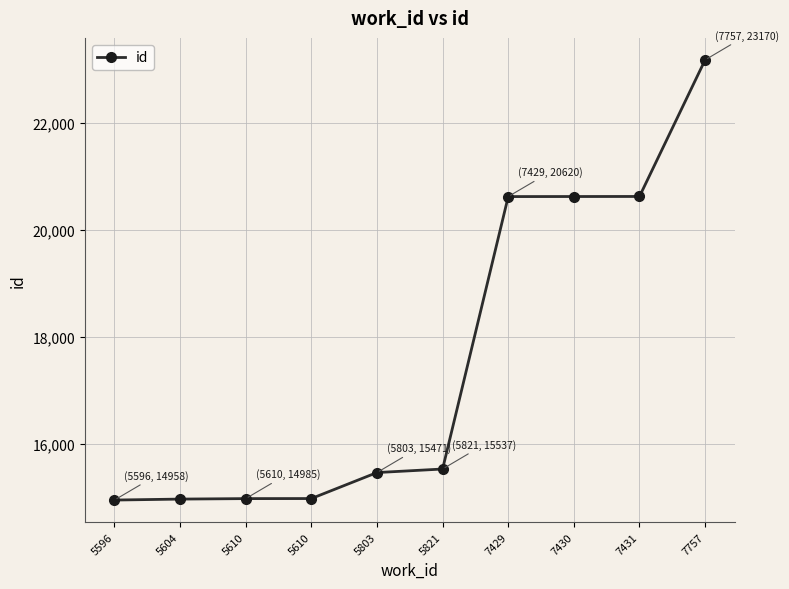

What is the value of the 1st point from the left?

14958